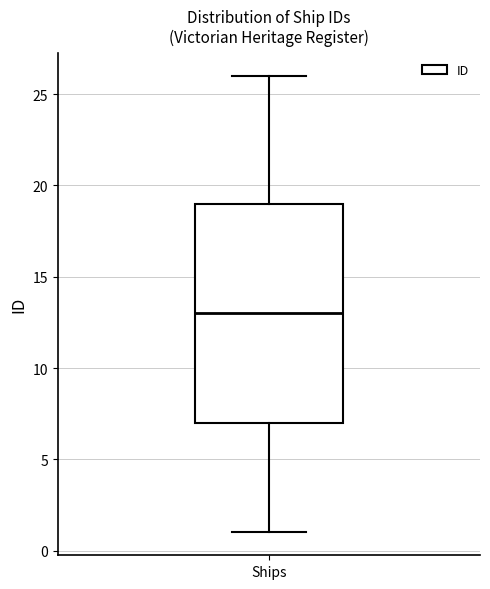

Read this box plot against the y-axis: the position of the median line, the range covered by the box, and the ends of both whiskers. The values are not printed on the chart, so give them approximately, as read against the axis.

median 13, box 7 to 19, whiskers 1 to 26